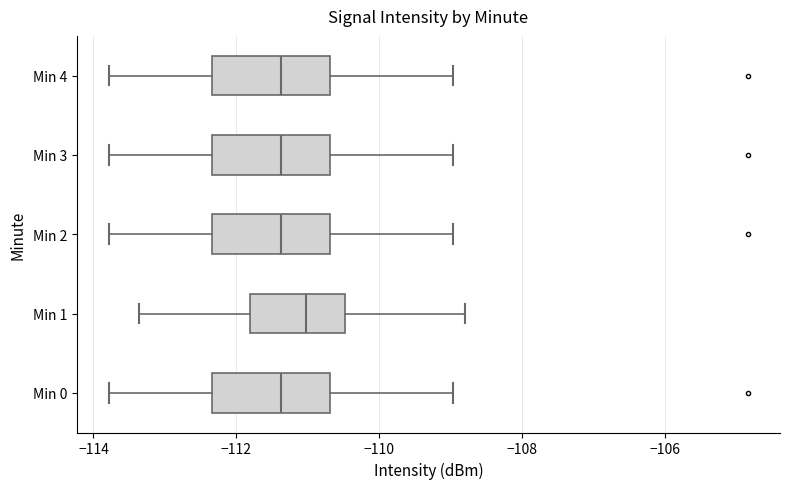

Which box has the furthest to the right median line?

Min 1